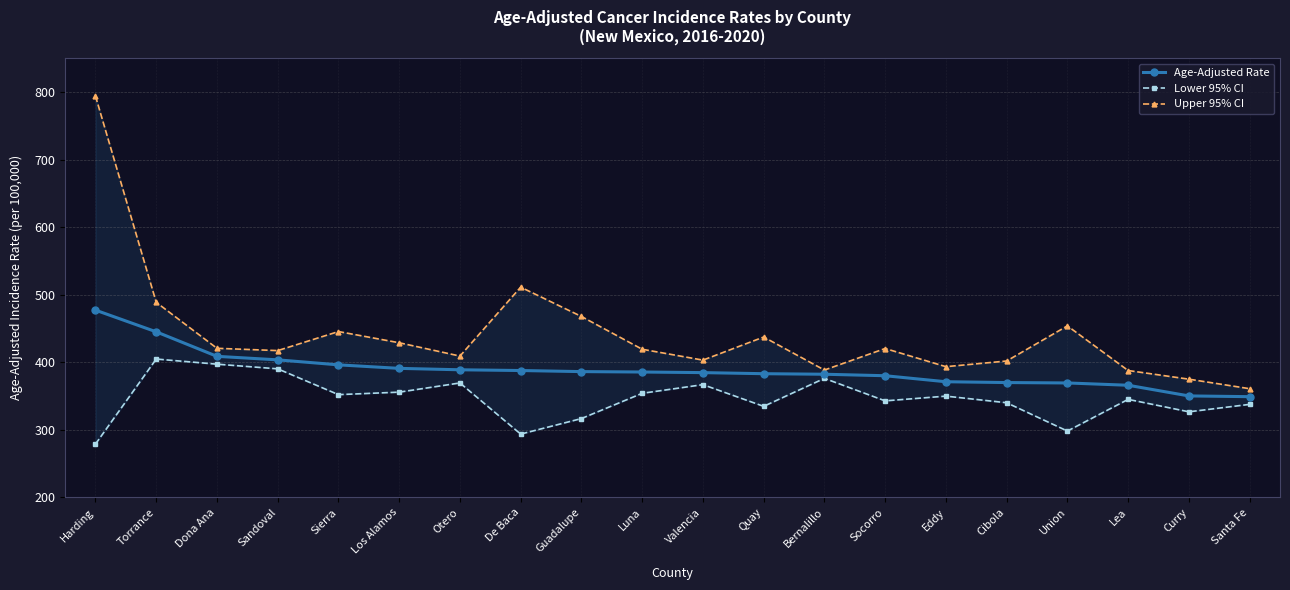

What is the maximum value shown in the chart?

794.1